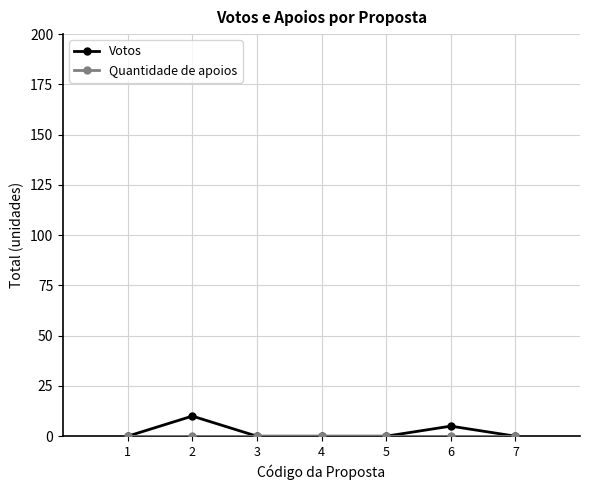

The Votos series shows 0 at 4. True or false?

True